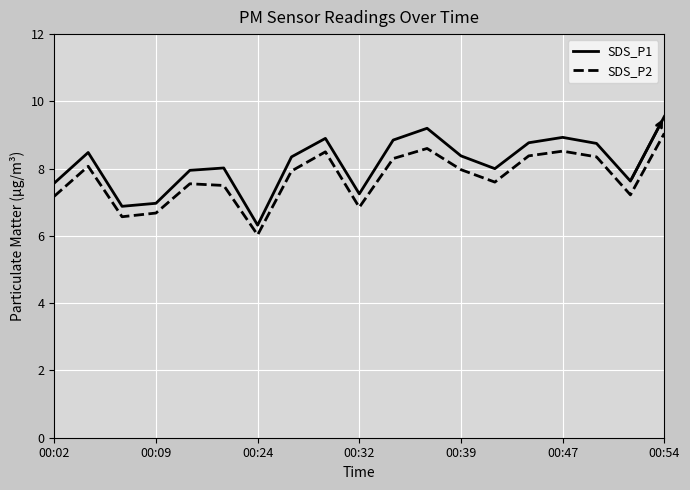

Which series has the widest spread of values?

SDS_P1